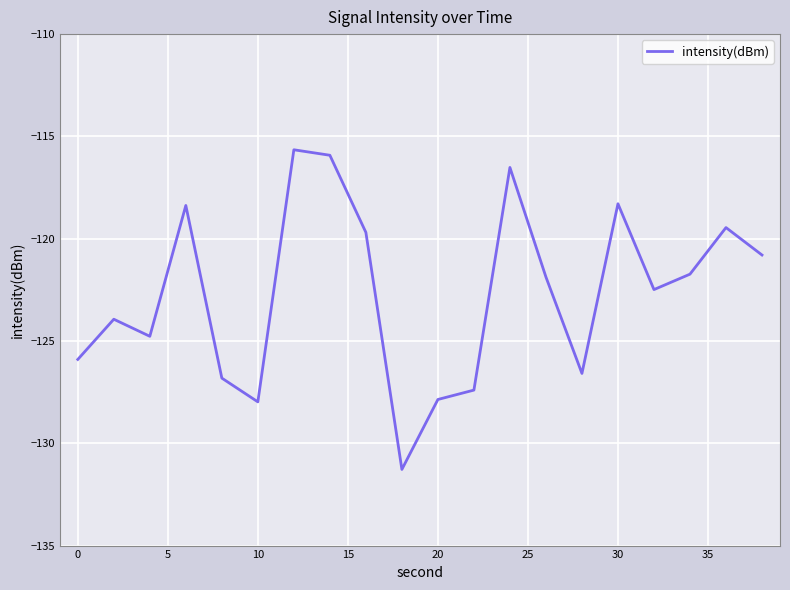

How many values are below -121?

12